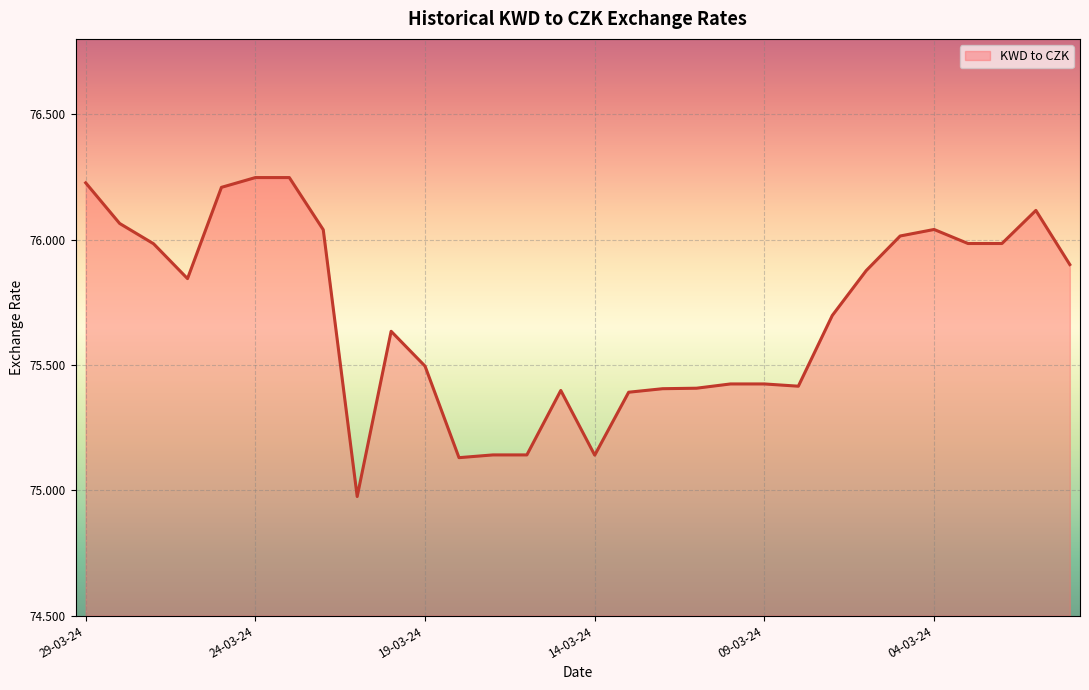

What is the difference between the maximum and minimum values?

1.3